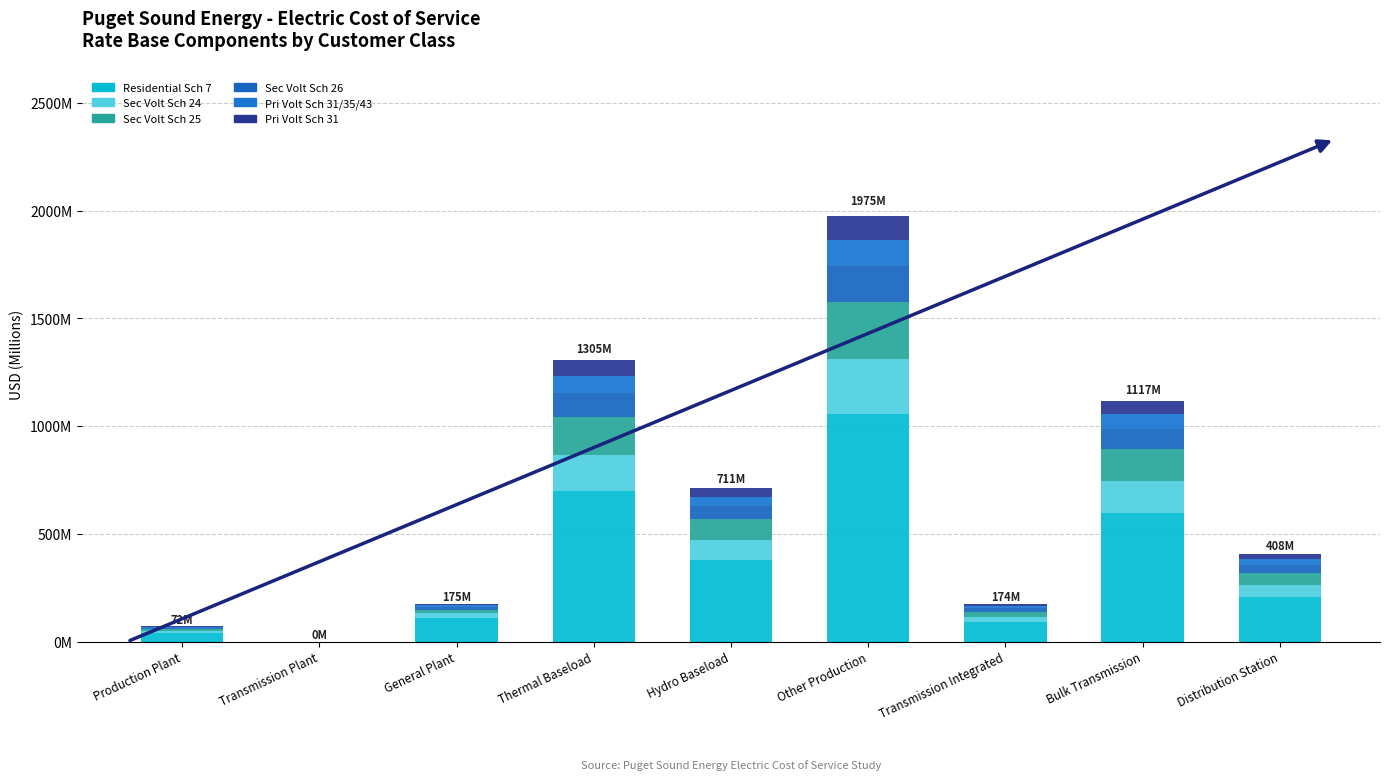

Is it true that Pri Volt Sch 31/35/43 equals 8.2 at General Plant?

True